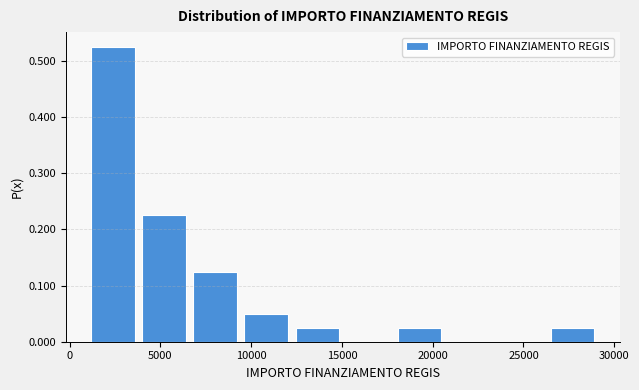

Reading left to right, list every bar in this chart as the range it spans on the x-axis followed by its height. Neither the bar edges nor the heights are printed on the chart, so give them approximately, as read against the axes.

1000 to 4000: 0.53
4000 to 6500: 0.23
6500 to 9500: 0.13
9500 to 12000: 0.05
12000 to 15000: 0.03
15000 to 18000: 0
18000 to 20500: 0.03
20500 to 23500: 0
23500 to 26500: 0
26500 to 29000: 0.03